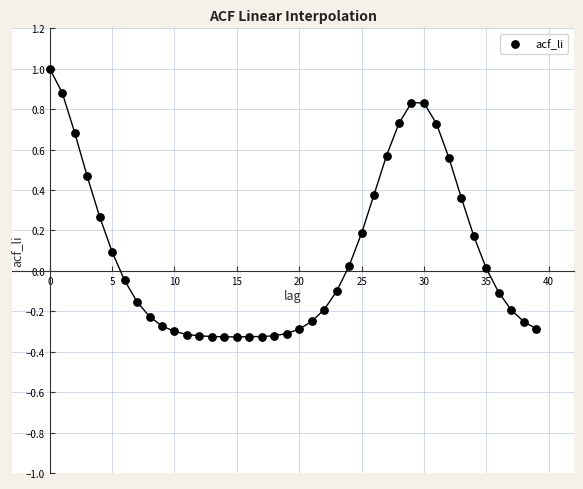

What is the range of Y values (max minus min)?

1.3